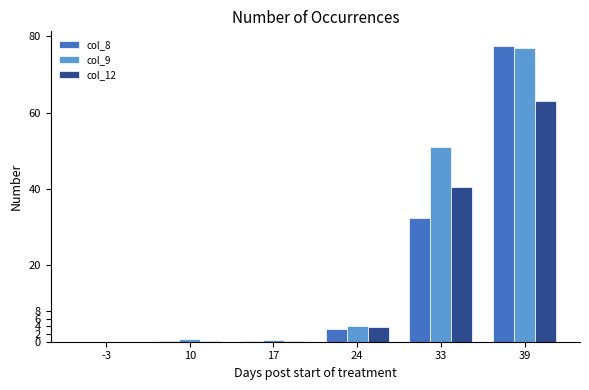

Are the bars grouped side by side (vs. stacked)?

Yes